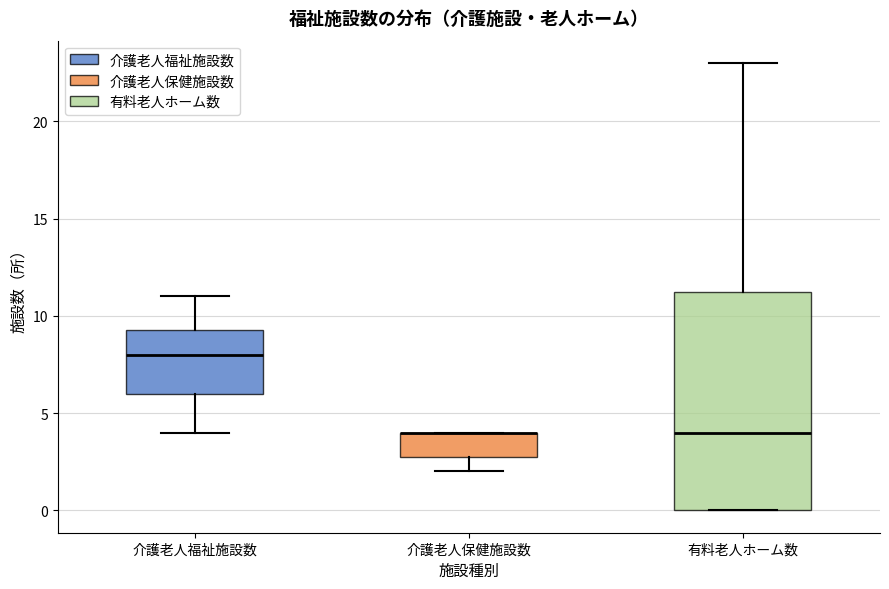

Reading left to right, transcribe this box plot: for each box, give where its median line is, the range the box spans, and where its two whiskers end, as read against the y-axis. The values are not printed on the chart, so give them approximately, as read against the axis.

介護老人福祉施設数: median 8.0, box 6.0 to 9.5, whiskers 4.0 to 11.0
介護老人保健施設数: median 4.0 (drawn on the box's upper edge), box 3.0 to 4.0, whiskers 2.0 to 4.0
有料老人ホーム数: median 4.0, box 0.0 to 11.5, whiskers 0.0 to 23.0